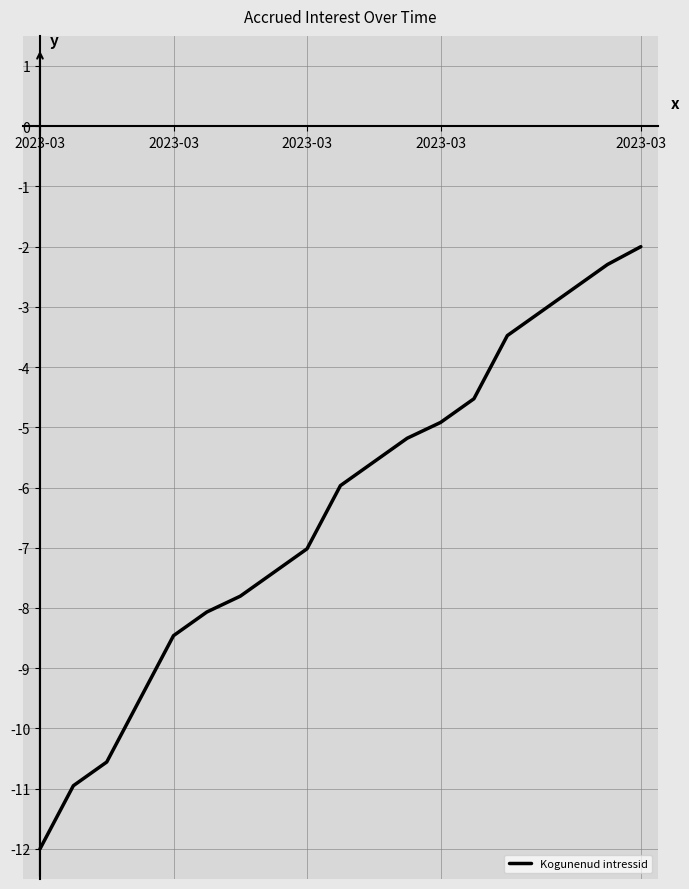

What is the greatest value displayed?

-2.0